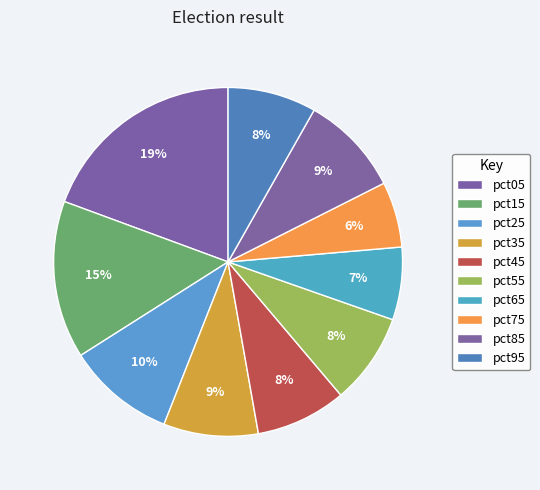

To the nearest percent, what is the average slice percentage?

10%